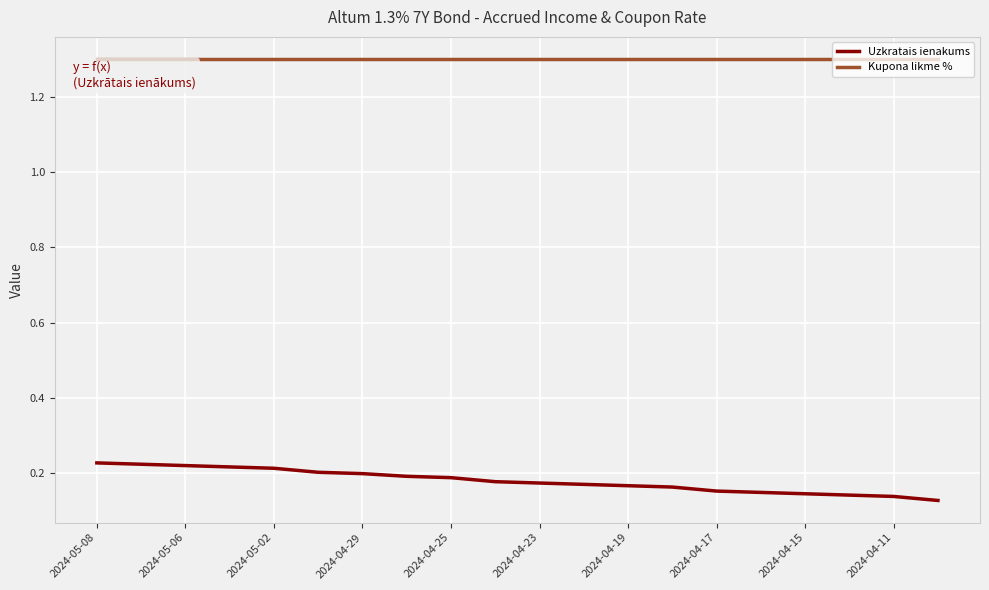

List the series in order of their overall mean, lowest first.

Uzkratais ienakums, Kupona likme %